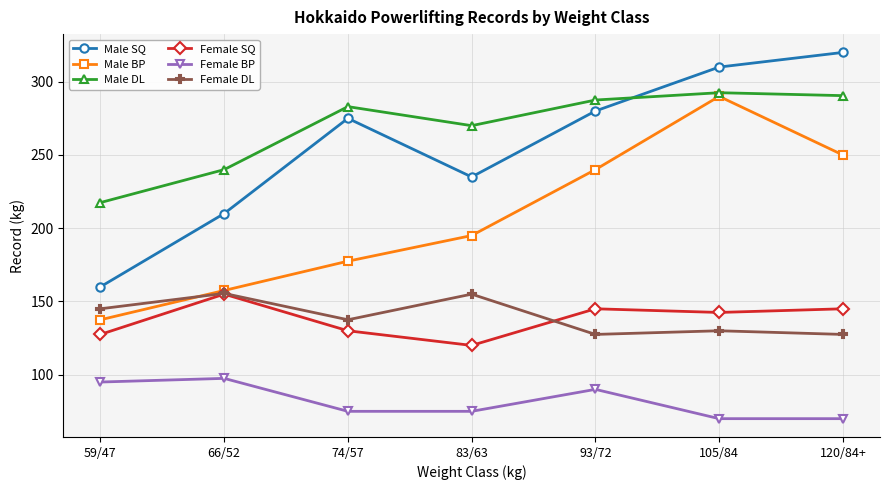

Where is the first local maximum for Female SQ?

66/52